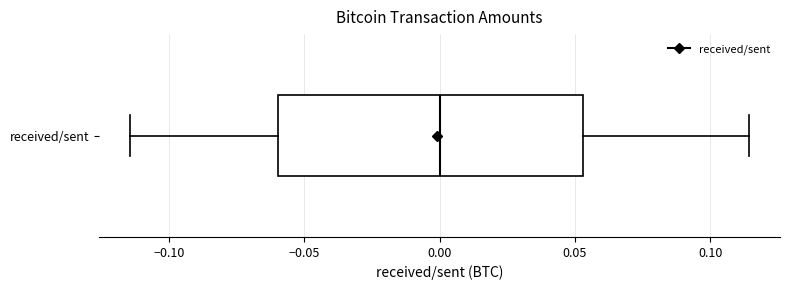

Read this box plot against the x-axis: the position of the median line, the range covered by the box, and the ends of both whiskers. The values are not printed on the chart, so give them approximately, as read against the axis.

median 0.000, box -0.060 to 0.055, whiskers -0.115 to 0.115